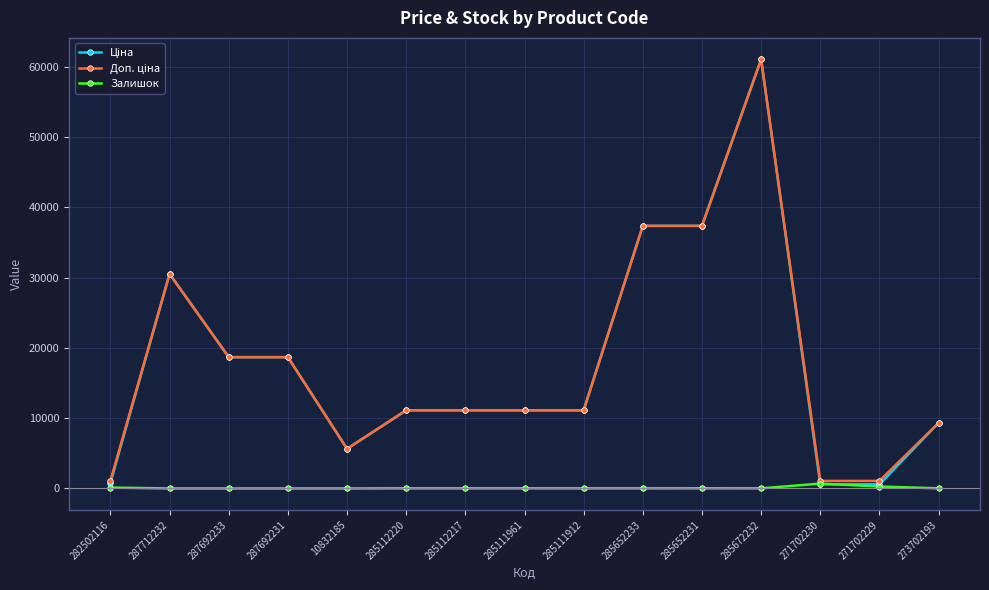

At which category is the sum across all series the highest?

285672232